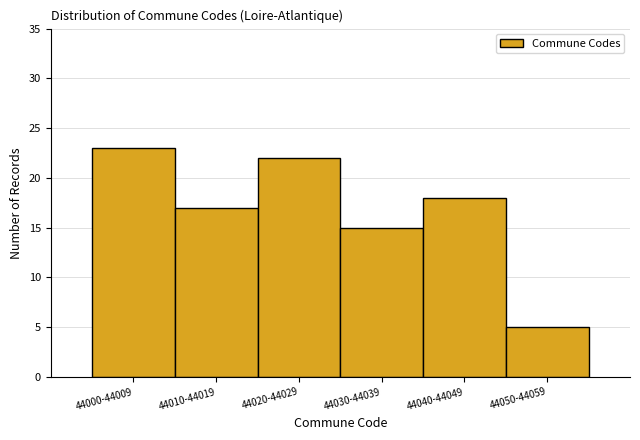

Reading left to right, extract all data points from this chart.

23	17	22	15	18	5